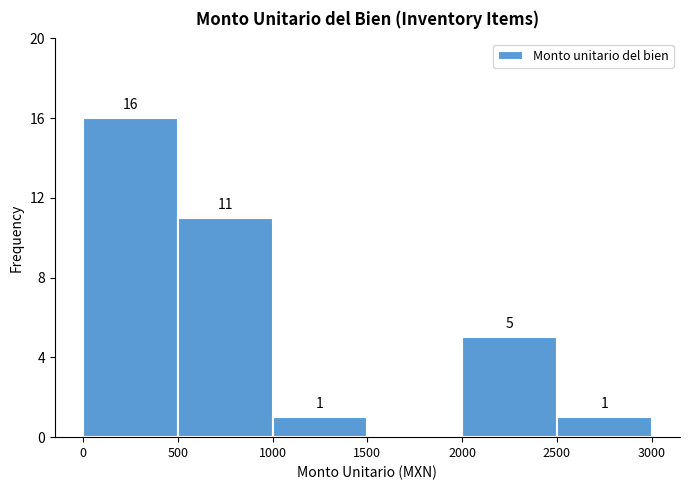

Which range on the x-axis has the tallest bar?

0 to 500